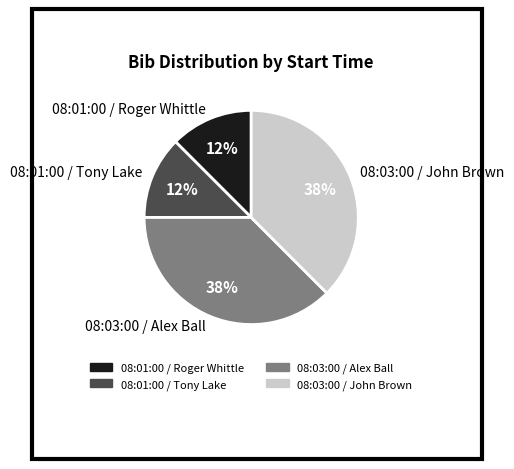

Approximately how many times larger is the value at 08:01:00 / Roger Whittle compared to 08:01:00 / Tony Lake?

1.0